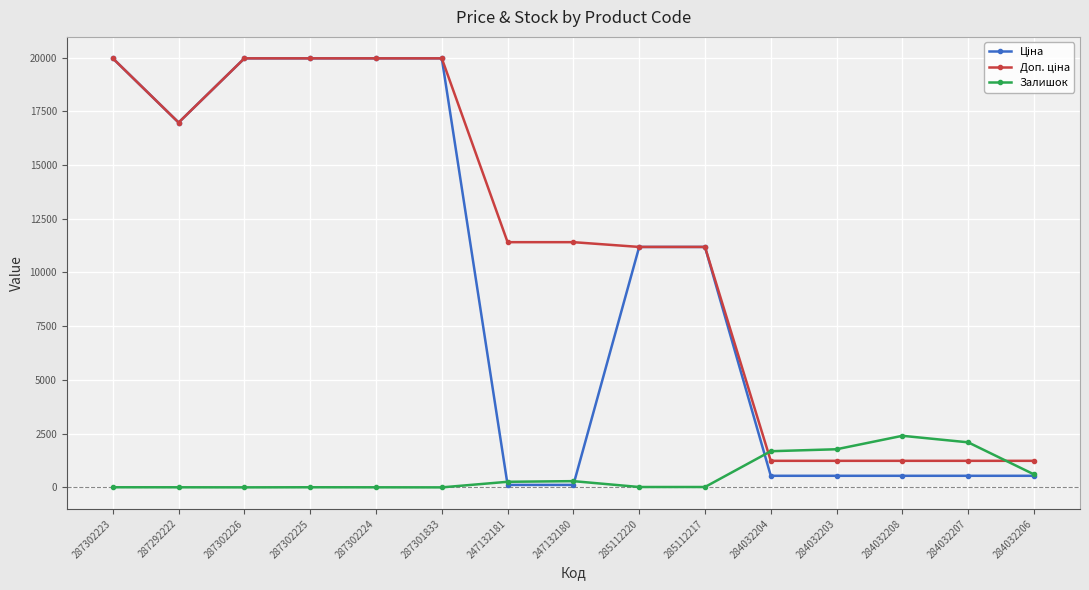

At how many categories does at least one series exceed 16233?

6